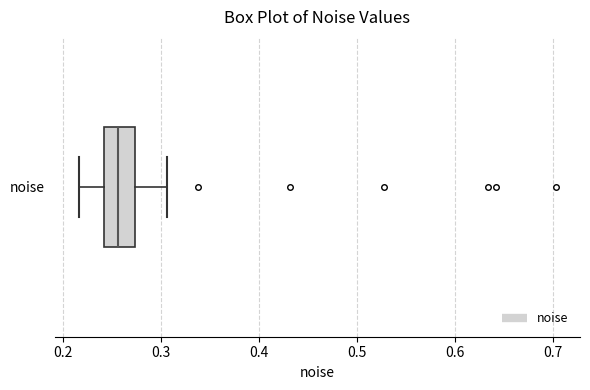

Read this box plot against the x-axis: the position of the median line, the range covered by the box, and the ends of both whiskers. The values are not printed on the chart, so give them approximately, as read against the axis.

median 0.26, box 0.24 to 0.27, whiskers 0.22 to 0.31